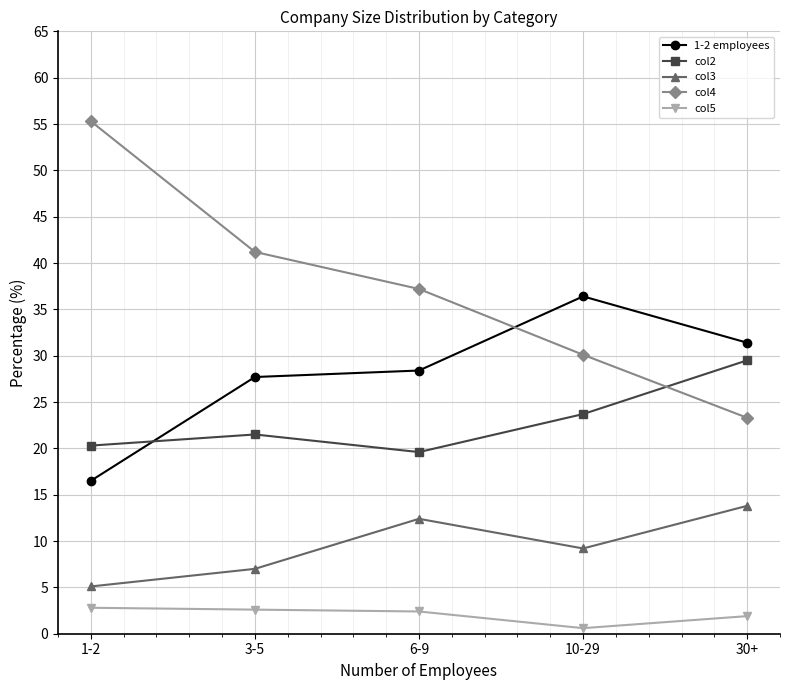

At how many categories does at least one series exceed 22?

5